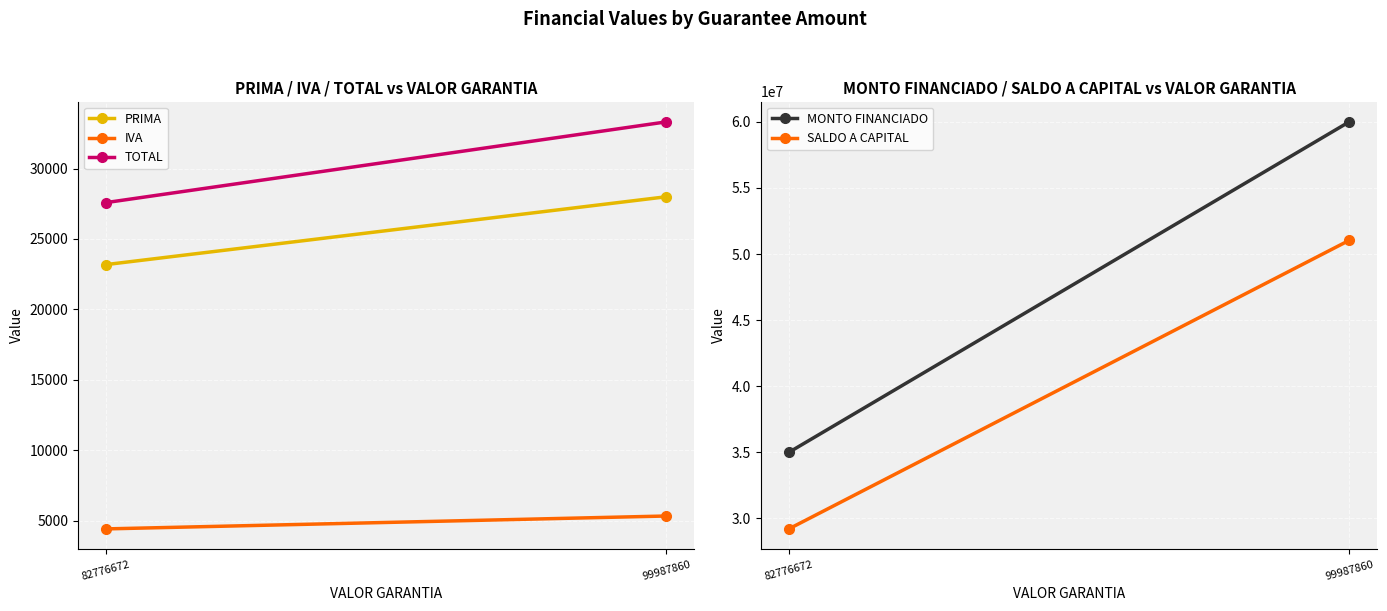

True or false: PRIMA has a value of 23177.3 at 82776672.

True